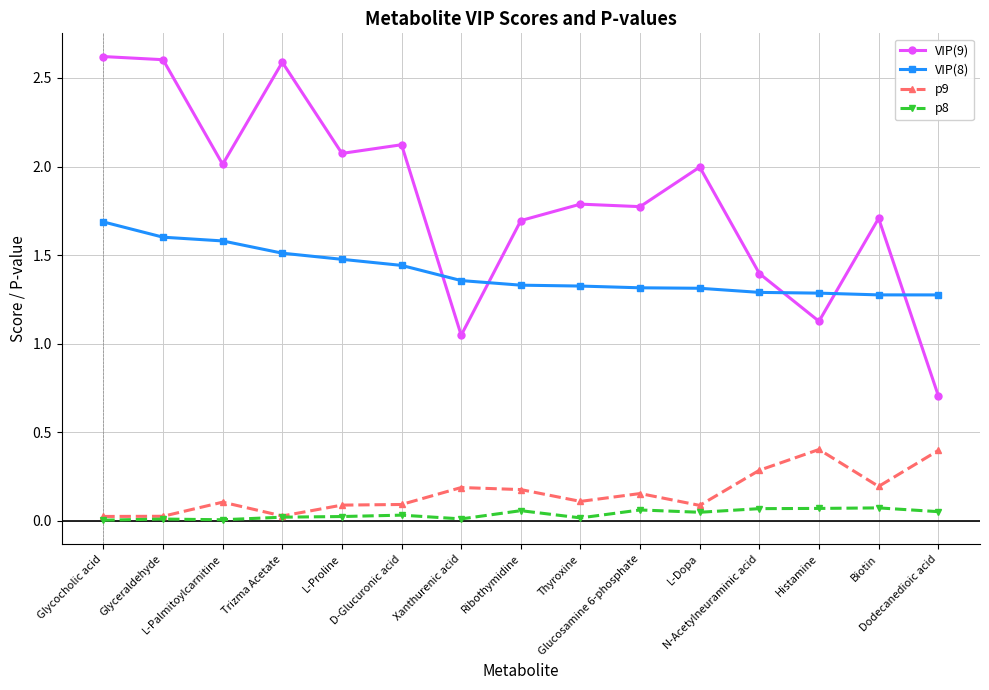

In p9, how many points are lower than both neighbors (excluding endpoints)?

4